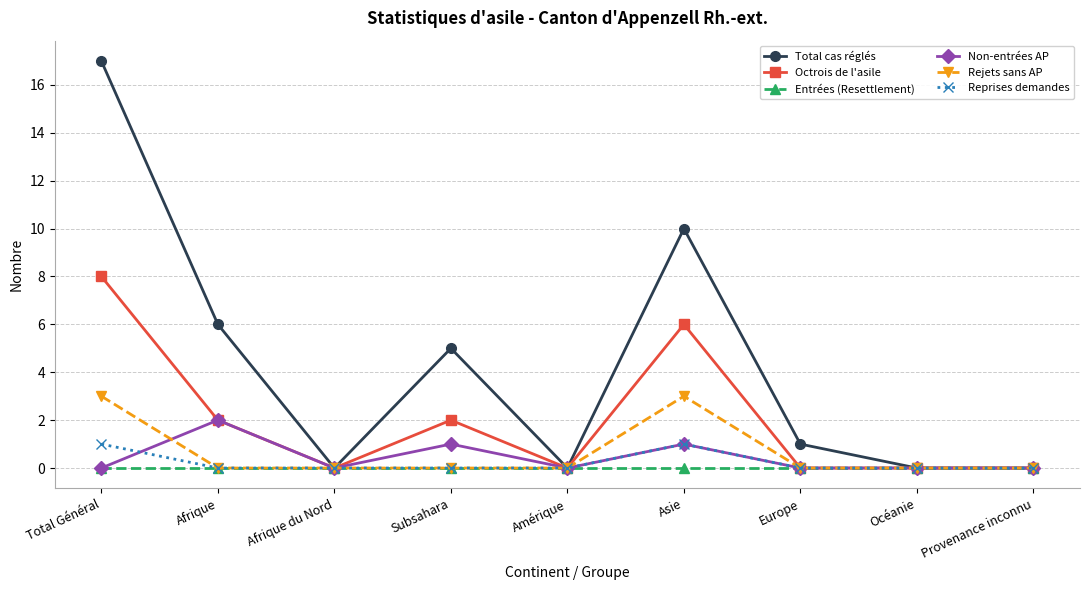

What is the maximum value shown in the chart?

17